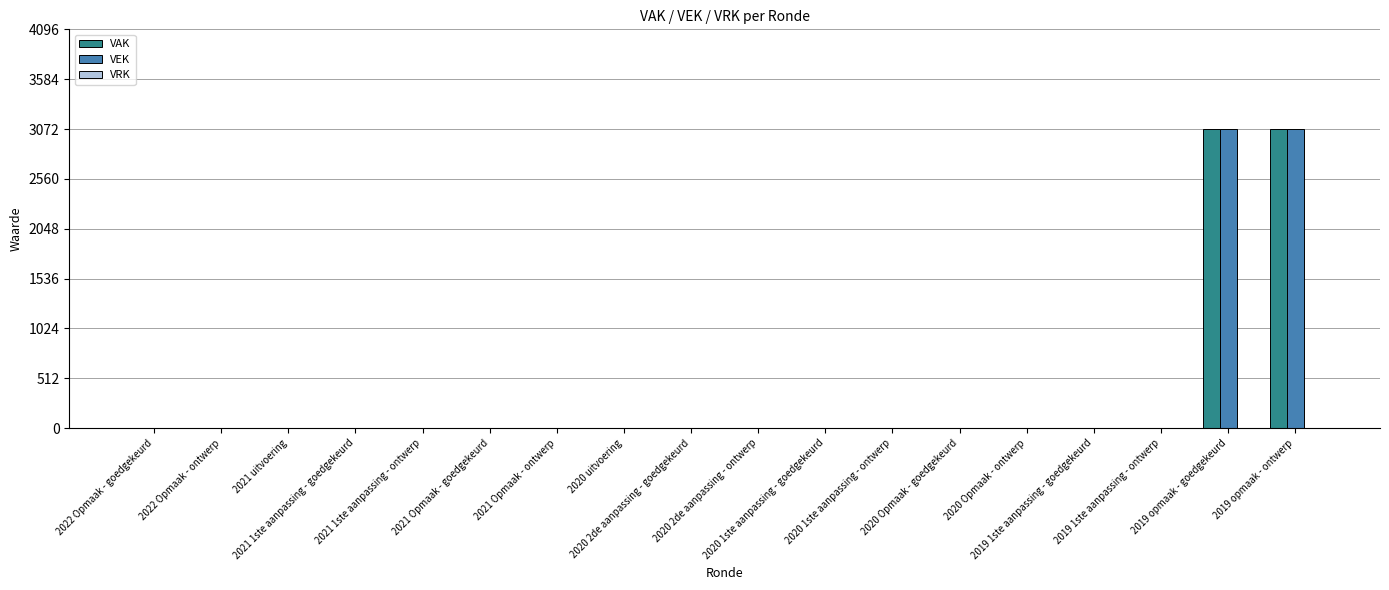

How many data points in VEK are above 0?

2